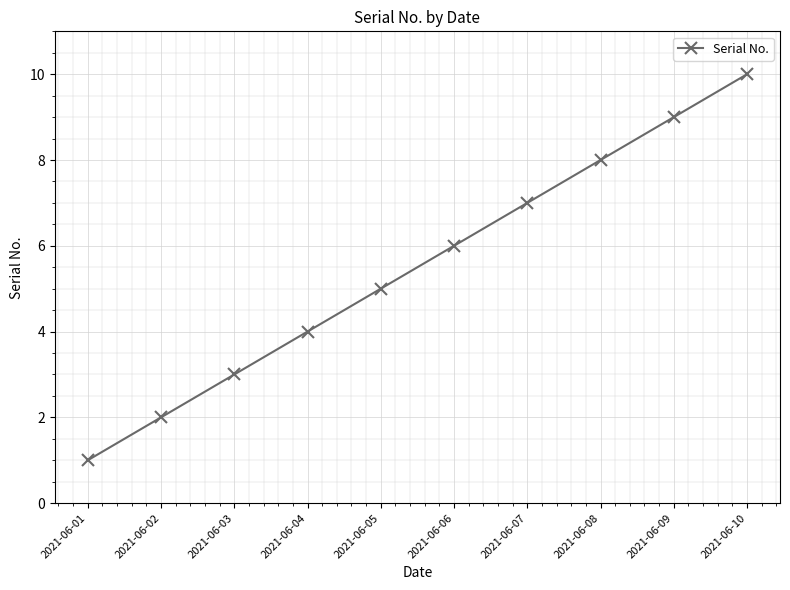

Is this an area chart (filled region under the line)?

No